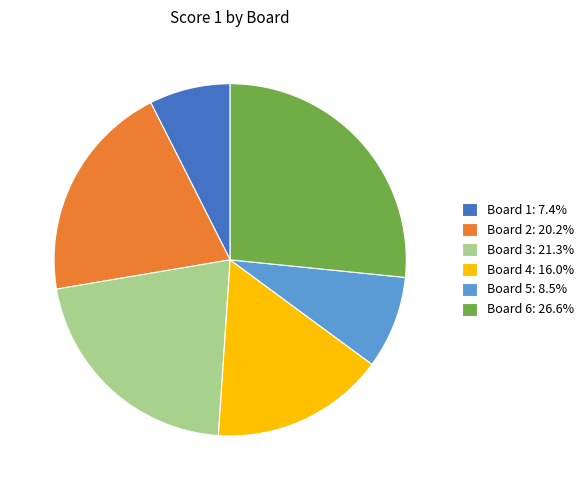

Approximately how many times larger is the value at Board 2: 20.2% compared to Board 5: 8.5%?

2.4